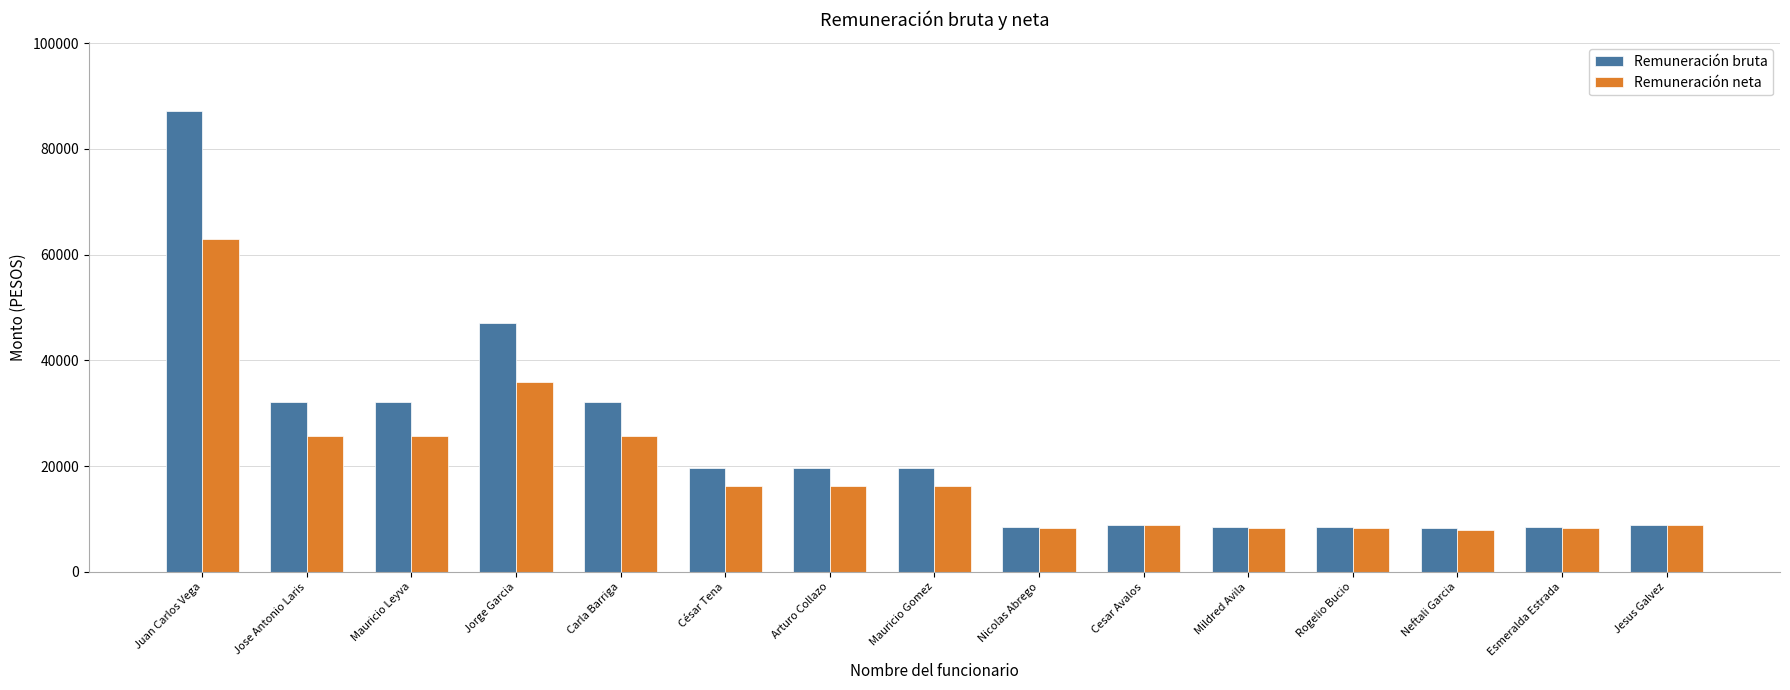

What is the sum of all Remuneración neta values?

284076.4